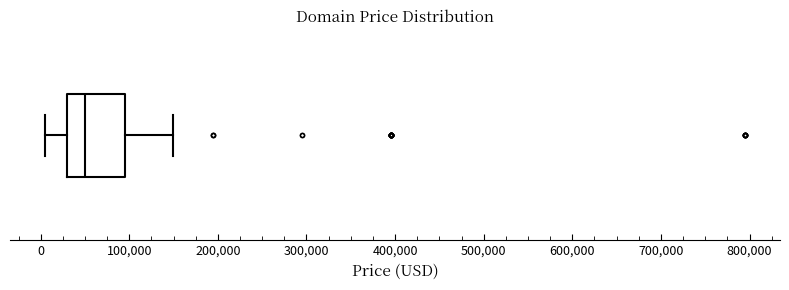

Read this box plot against the x-axis: the position of the median line, the range covered by the box, and the ends of both whiskers. The values are not printed on the chart, so give them approximately, as read against the axis.

median 50000, box 30000 to 90000, whiskers 0 to 150000